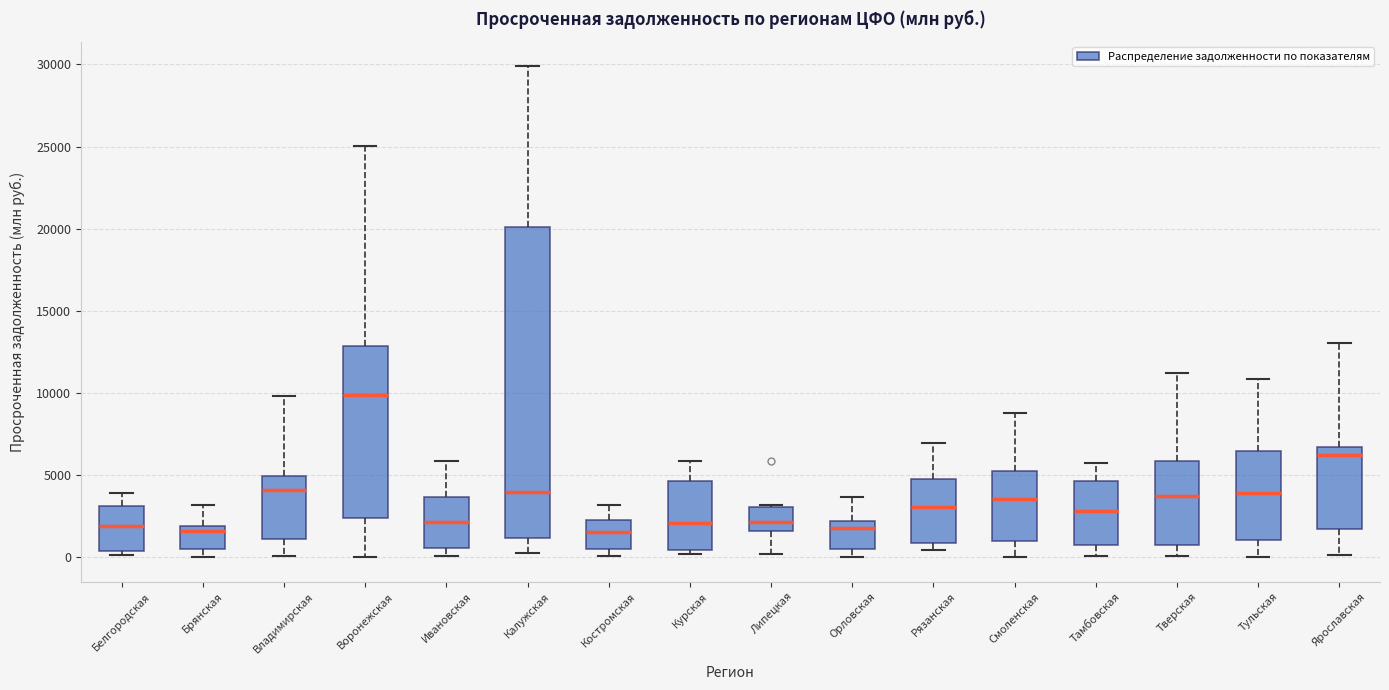

Comparing the boxes themselves (not the whiskers), which one is the tallest?

Калужская